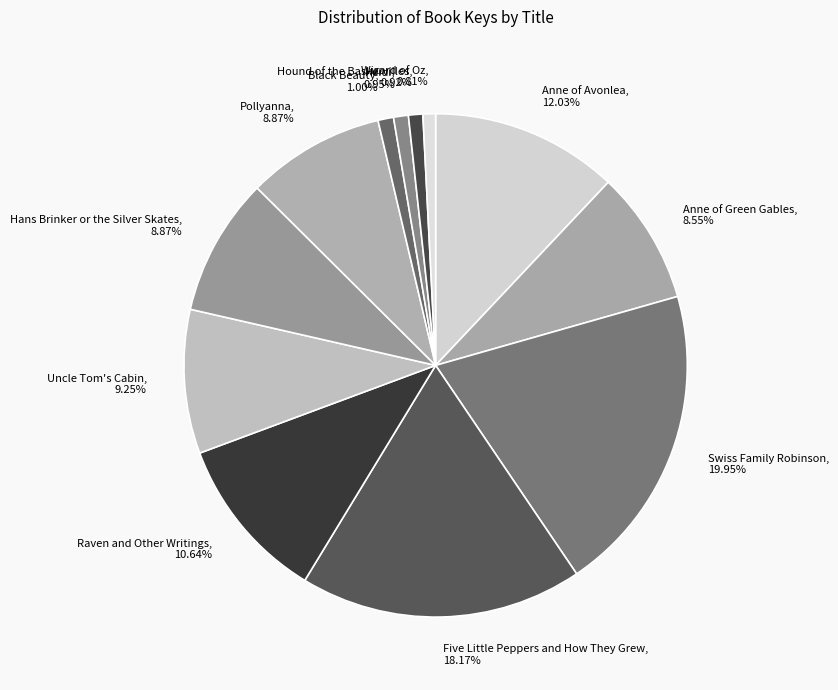

What is the total percentage of Pollyanna and Uncle Tom's Cabin?

18.1%